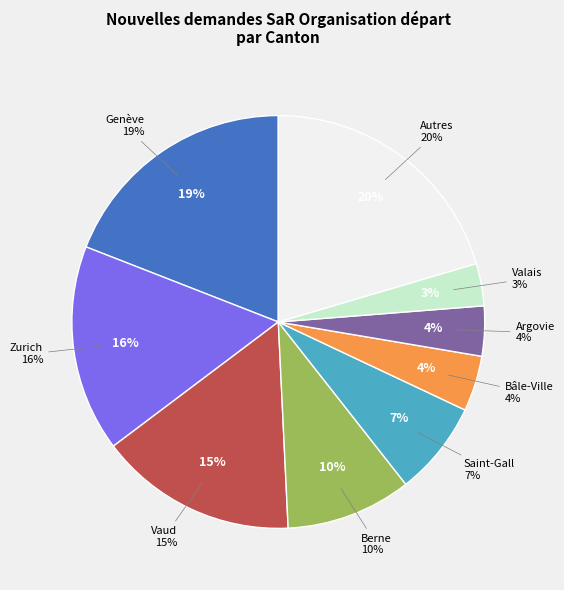

True or false: Bâle-Ville accounts for 1% of the total.

False